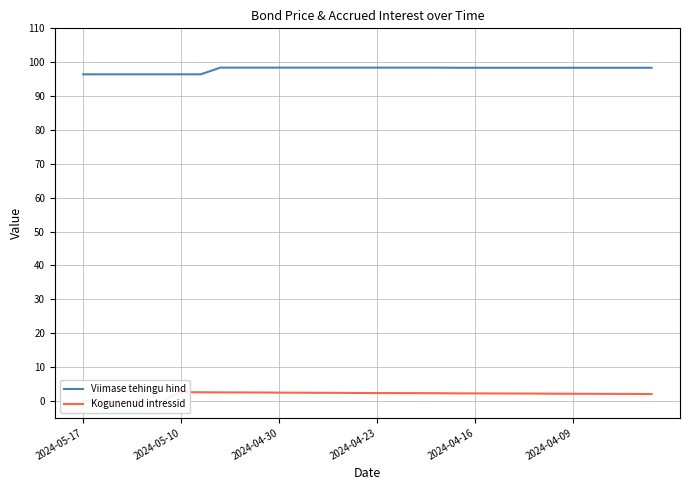

True or false: Kogunenud intressid has a value of 2.5 at 9.

True